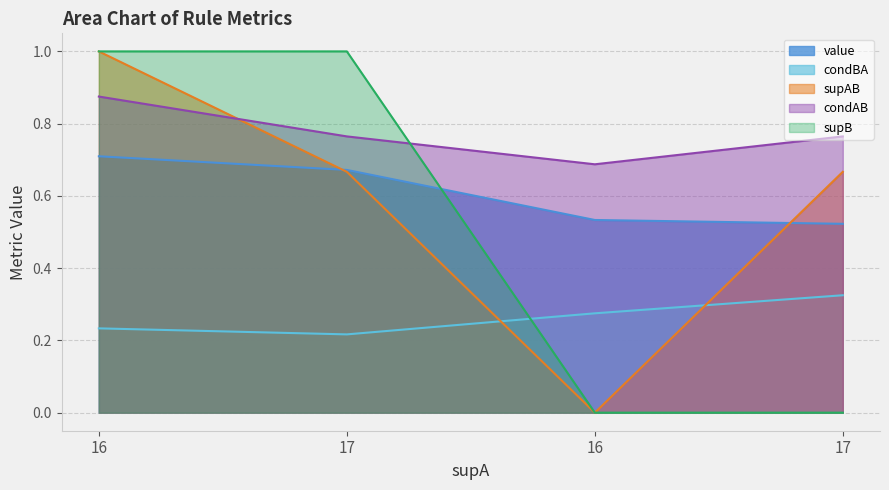

Which series has the widest spread of values?

supAB